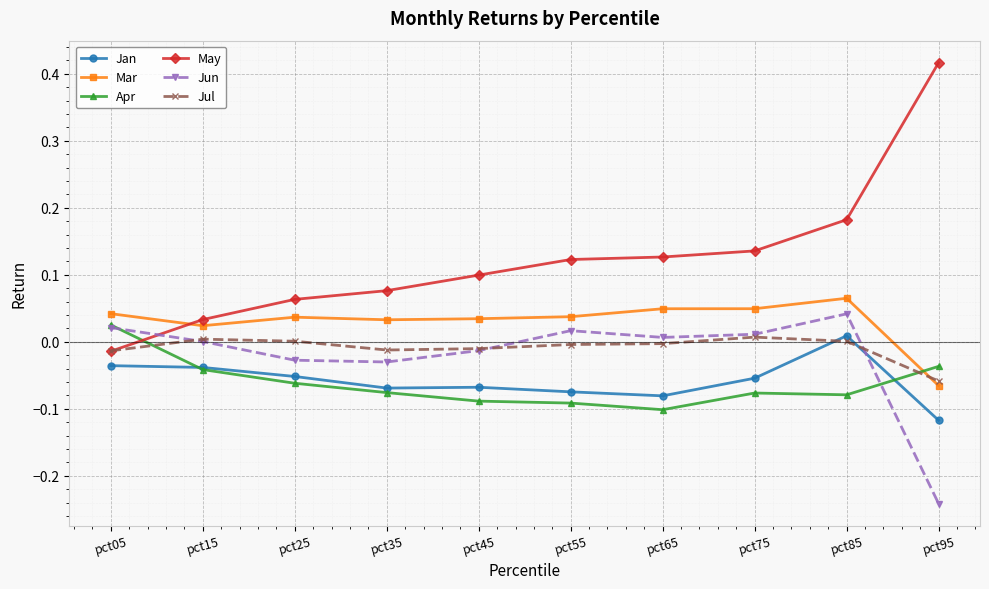

Which series has the widest spread of values?

May